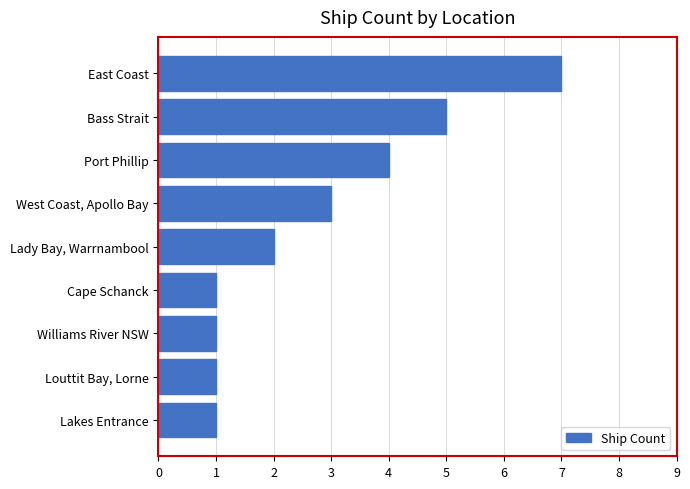

The value at East Coast is 7. True or false?

True